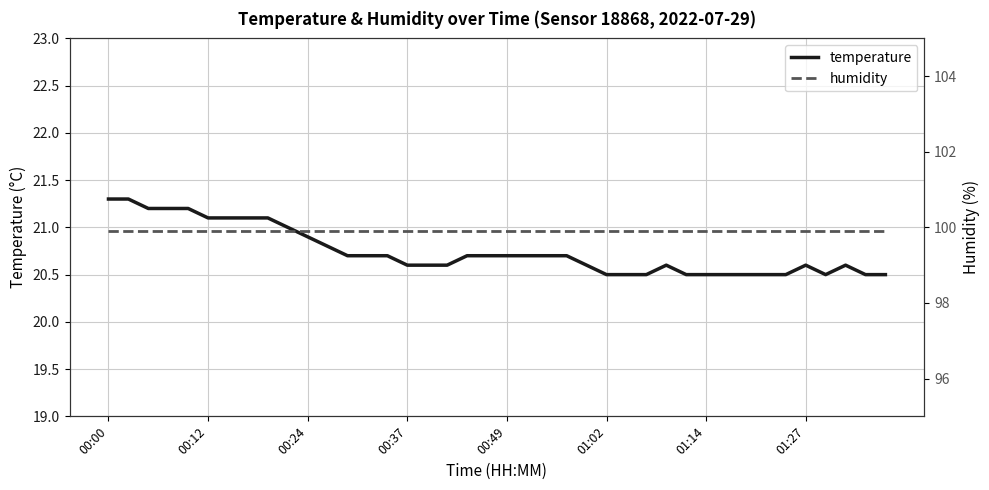

At how many categories does at least one series exceed 82?

40